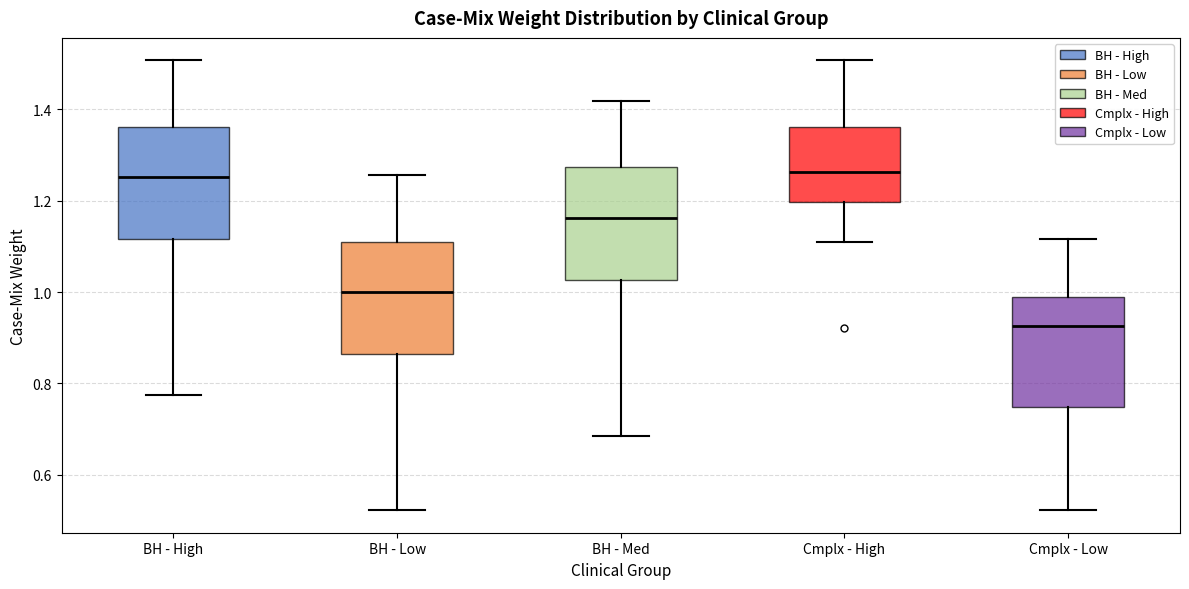

Which box has the lowest median line?

Cmplx - Low